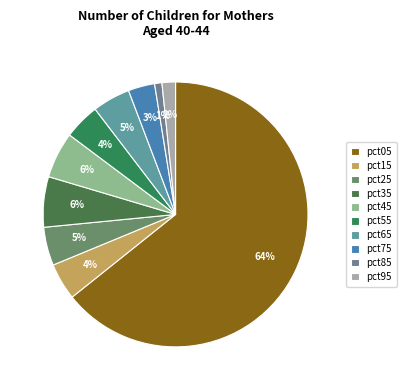

Is there any slice that represents more than half of the pie?

Yes